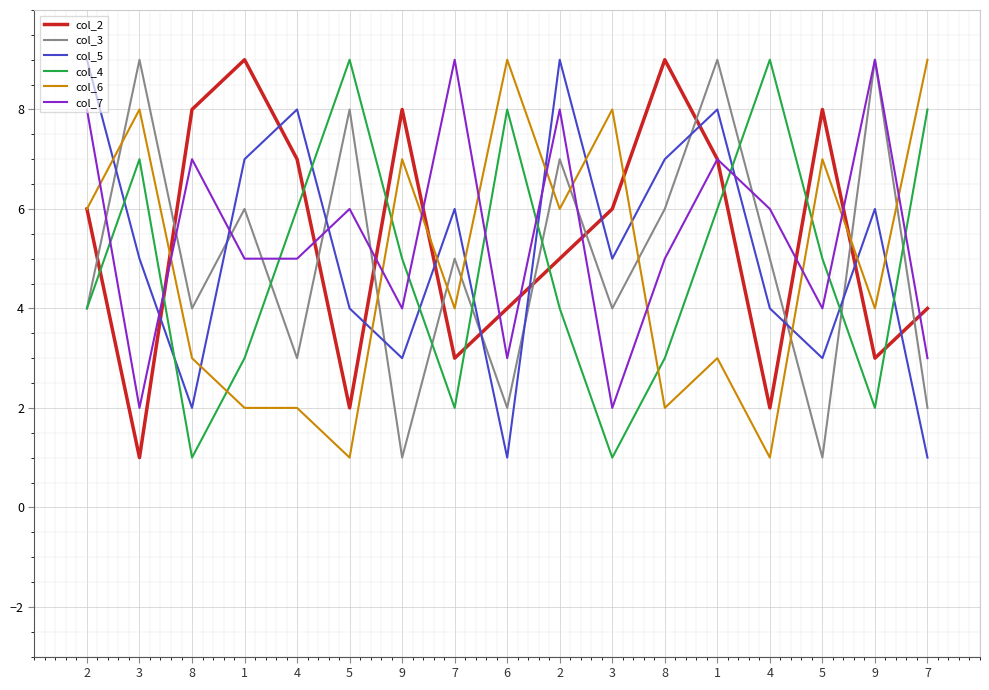

Does the chart have visible grid lines?

Yes